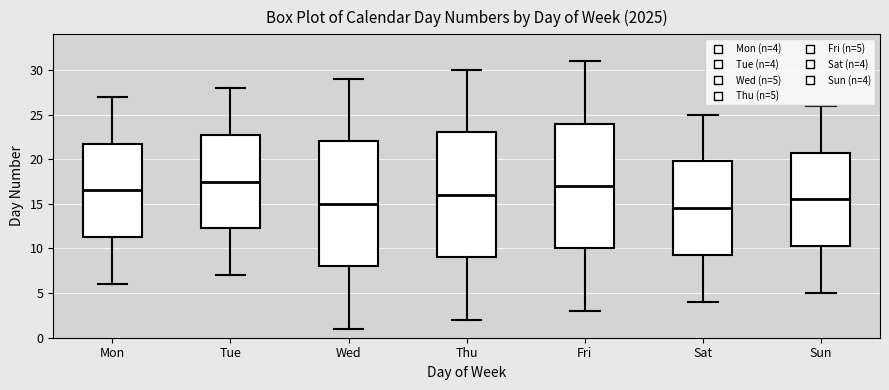

Which box has the highest median line?

Tue